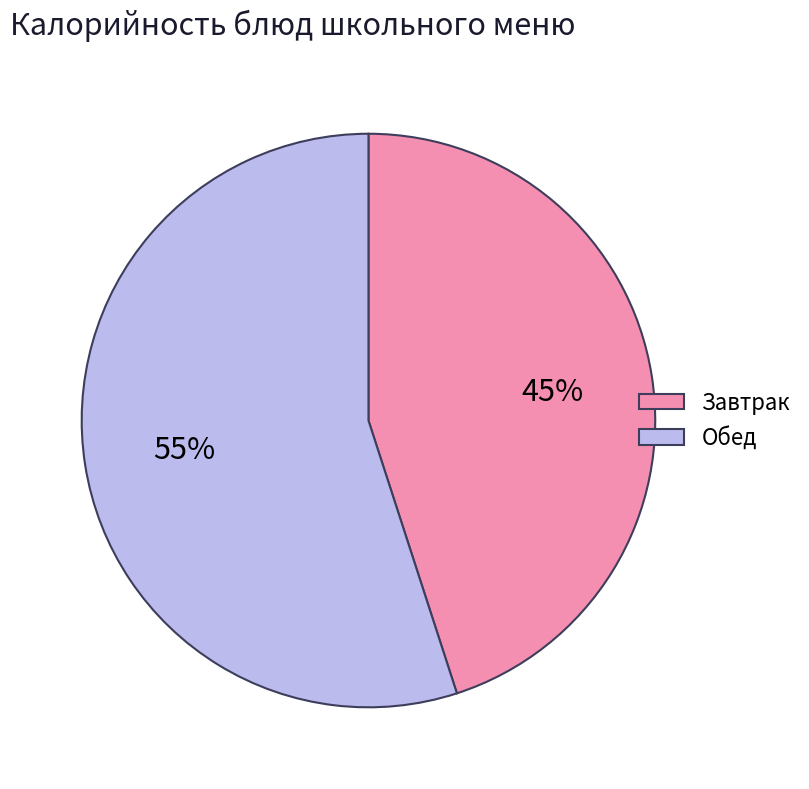

Which has a higher value, Завтрак or Обед?

Обед